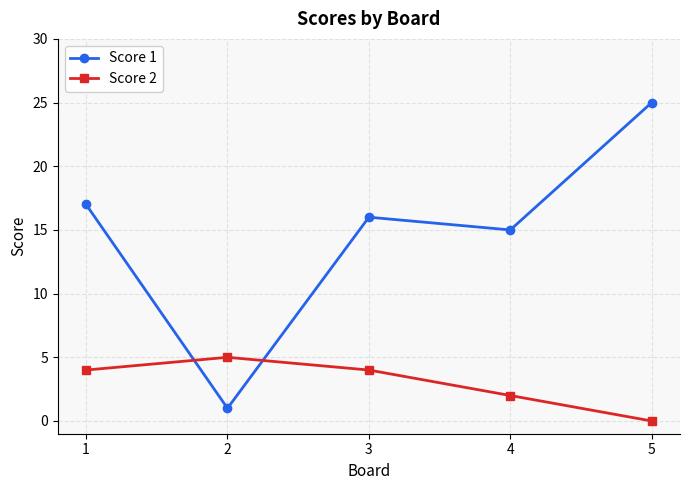

What is the value of the Score 1 point at the 1st from the left?

17